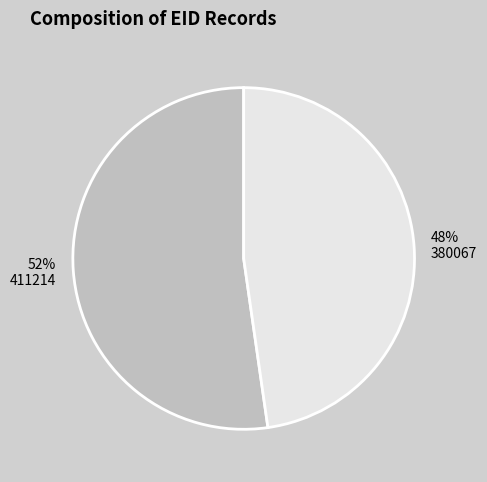

Approximately how many times larger is the value at 411214 compared to 380067?

1.1